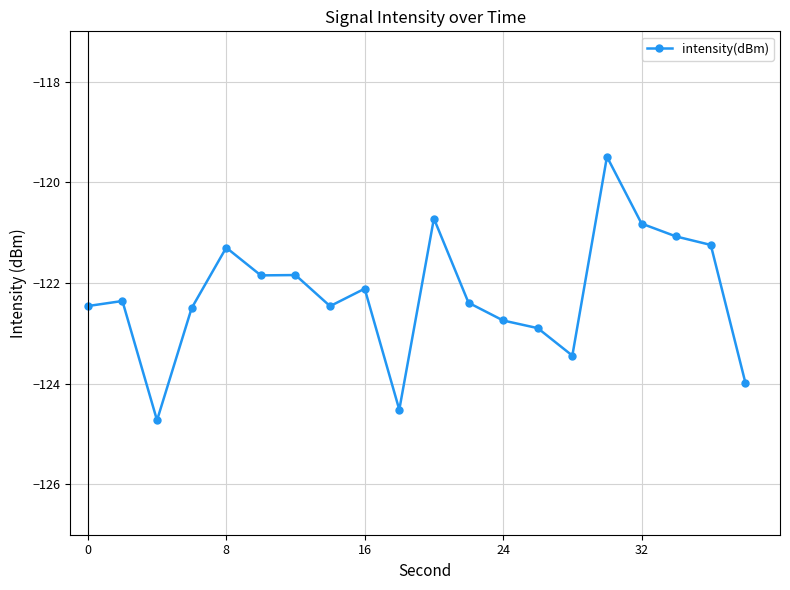

What is the minimum value shown in the chart?

-124.7